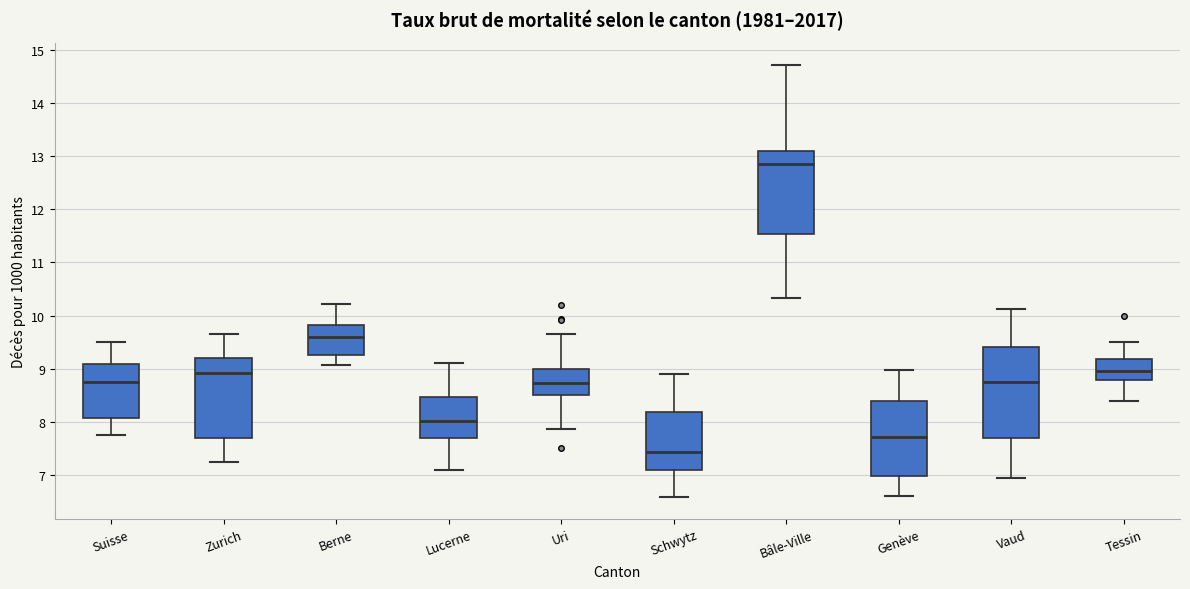

Reading left to right, read every box against the y-axis: the position of its median line, the range the box covers, and the ends of its whiskers. The values are not printed on the chart, so give them approximately, as read against the axis.

Suisse: median 8.7, box 8.1 to 9.1, whiskers 7.8 to 9.5
Zurich: median 8.9, box 7.7 to 9.2, whiskers 7.3 to 9.7
Berne: median 9.6, box 9.3 to 9.8, whiskers 9.1 to 10.2
Lucerne: median 8.0, box 7.7 to 8.5, whiskers 7.1 to 9.1
Uri: median 8.7, box 8.5 to 9.0, whiskers 7.9 to 9.7
Schwytz: median 7.4, box 7.1 to 8.2, whiskers 6.6 to 8.9
Bâle-Ville: median 12.9, box 11.5 to 13.1, whiskers 10.3 to 14.7
Genève: median 7.7, box 7.0 to 8.4, whiskers 6.6 to 9.0
Vaud: median 8.8, box 7.7 to 9.4, whiskers 6.9 to 10.1
Tessin: median 9.0, box 8.8 to 9.2, whiskers 8.4 to 9.5